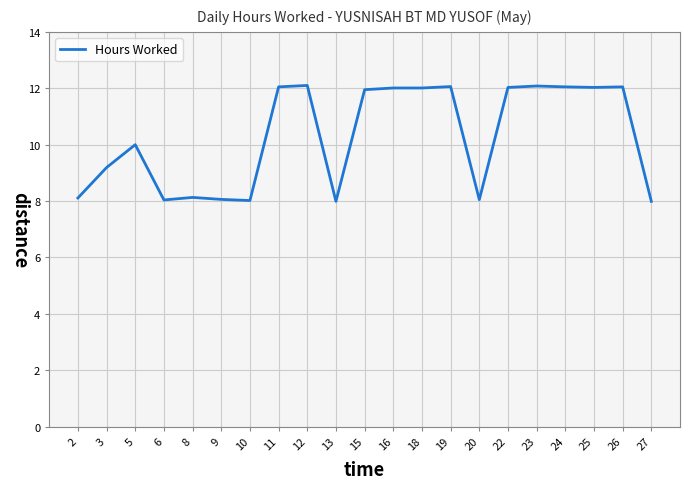

True or false: the data shows 10.0 at 5.

True